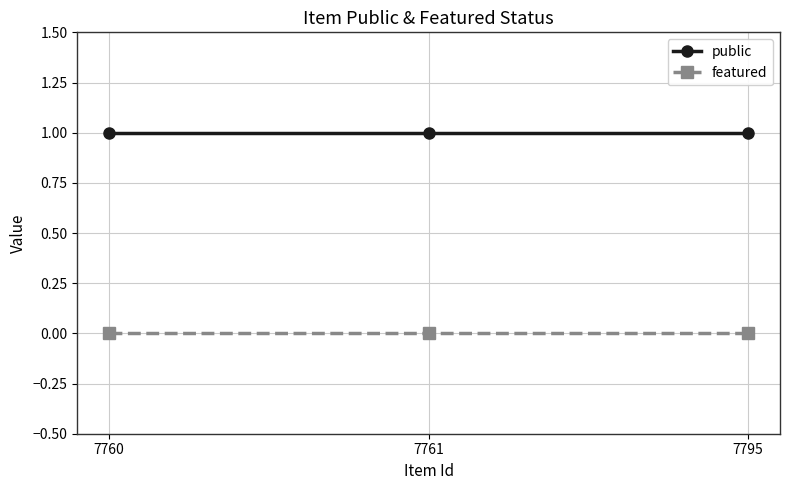

Is it true that featured equals 0 at 7760?

True